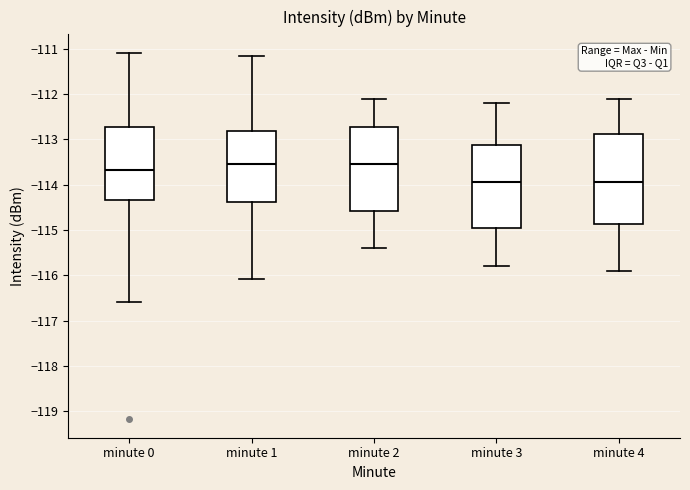

Reading left to right, transcribe this box plot: for each box, give where its median line is, the range the box spans, and where its two whiskers end, as read against the y-axis. The values are not printed on the chart, so give them approximately, as read against the axis.

minute 0: median -113.7, box -114.3 to -112.7, whiskers -116.6 to -111.1
minute 1: median -113.5, box -114.4 to -112.8, whiskers -116.1 to -111.2
minute 2: median -113.5, box -114.6 to -112.7, whiskers -115.4 to -112.1
minute 3: median -113.9, box -114.9 to -113.1, whiskers -115.8 to -112.2
minute 4: median -113.9, box -114.9 to -112.9, whiskers -115.9 to -112.1